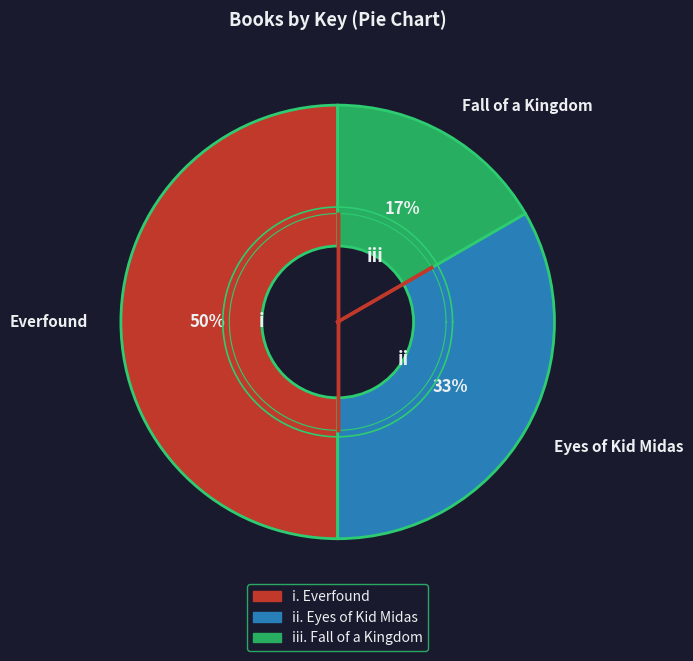

What is the total percentage of Fall of a Kingdom and Eyes of Kid Midas?

50.0%